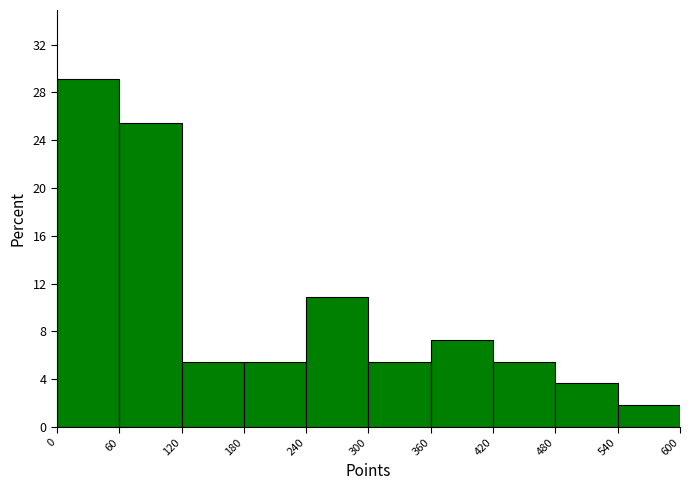

Reading left to right, transcribe this chart: for each bar, give the range it covers on the x-axis and its height. The values are not printed on the chart, so give them approximately, as read against the axis.

0 to 60: 29.0
60 to 120: 25.5
120 to 180: 5.5
180 to 240: 5.5
240 to 300: 11.0
300 to 360: 5.5
360 to 420: 7.5
420 to 480: 5.5
480 to 540: 3.5
540 to 600: 2.0